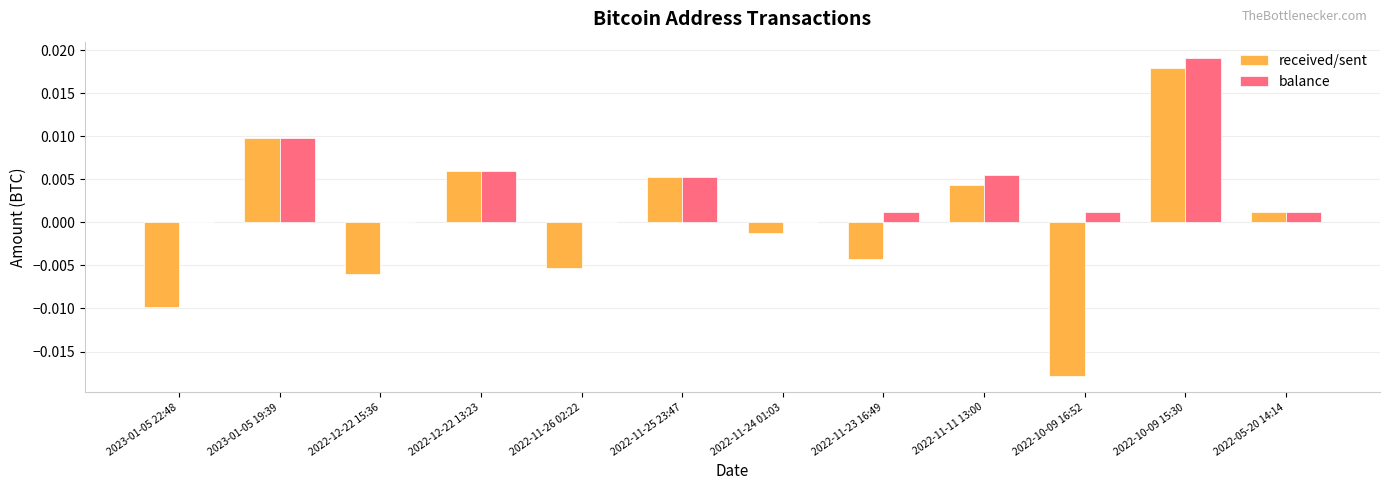

Count the number of data series in this chart.

2